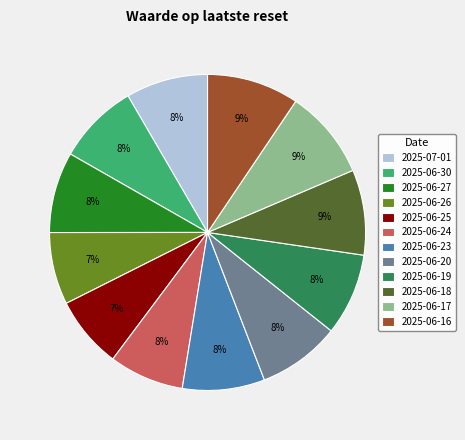

Between 2025-06-26 and 2025-06-17, which is larger?

2025-06-17